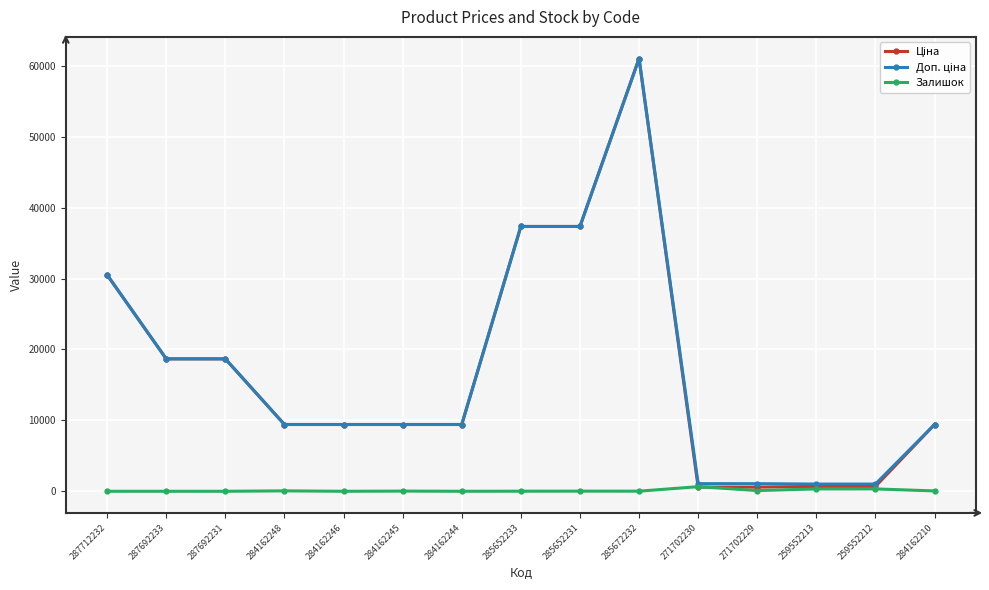

Is it true that Залишок equals 0.0 at 287692233?

True